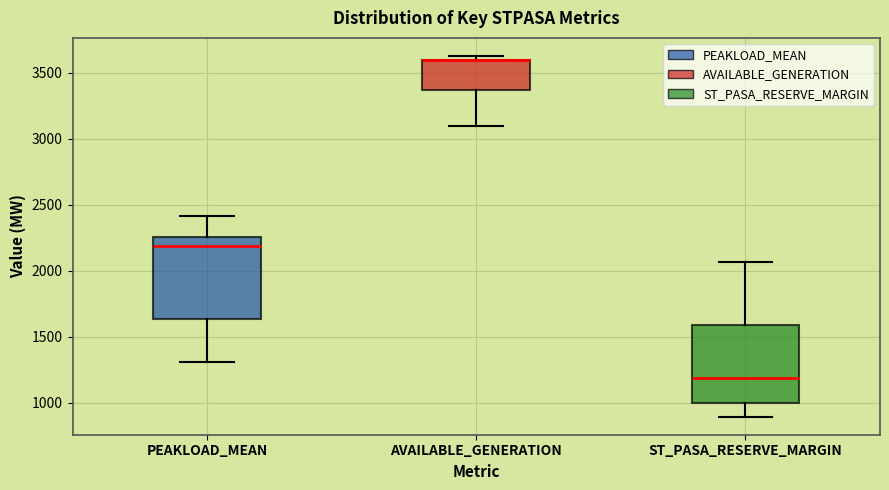

Where does the lower whisker of the box for AVAILABLE_GENERATION end on the y-axis? The values are not printed on the chart, so give them approximately, as read against the axis.

3100